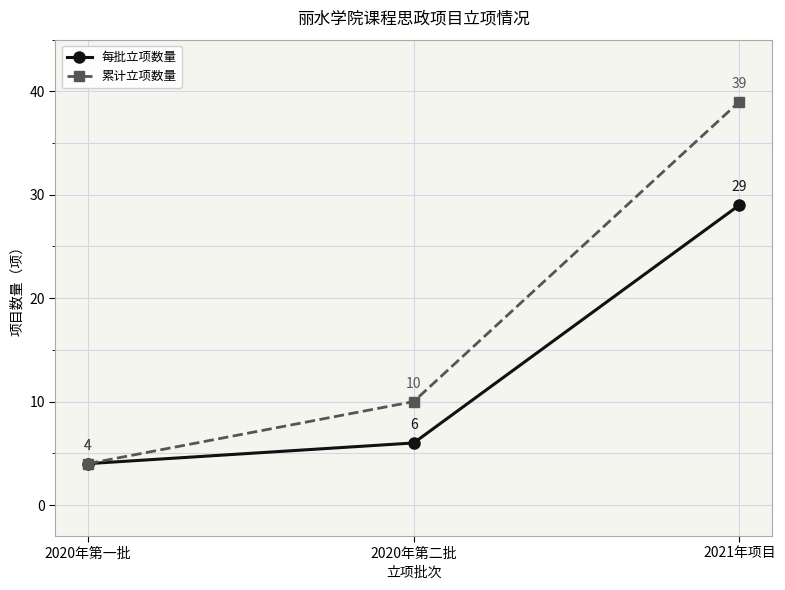

How many lines are shown in the chart?

2